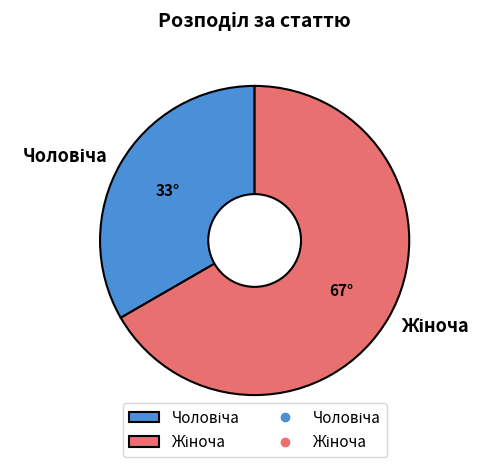

Is there any slice that represents more than half of the pie?

Yes